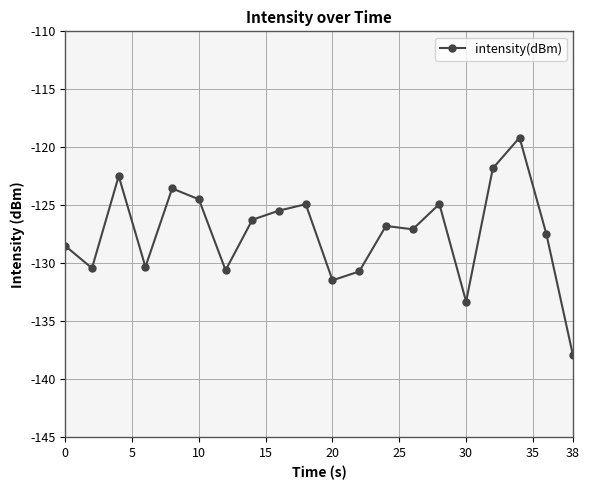

True or false: the data has more than 0 interior local peaks.

True